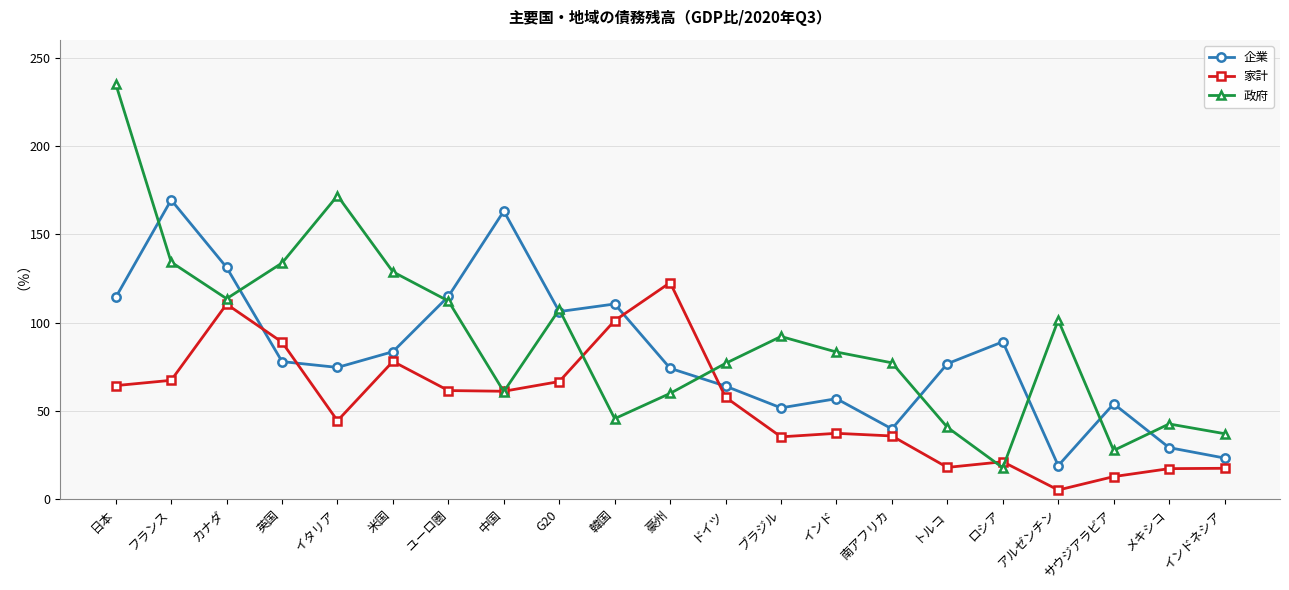

Is the value of 企業 at 英国 greater than the value of 家計 at インド?

Yes